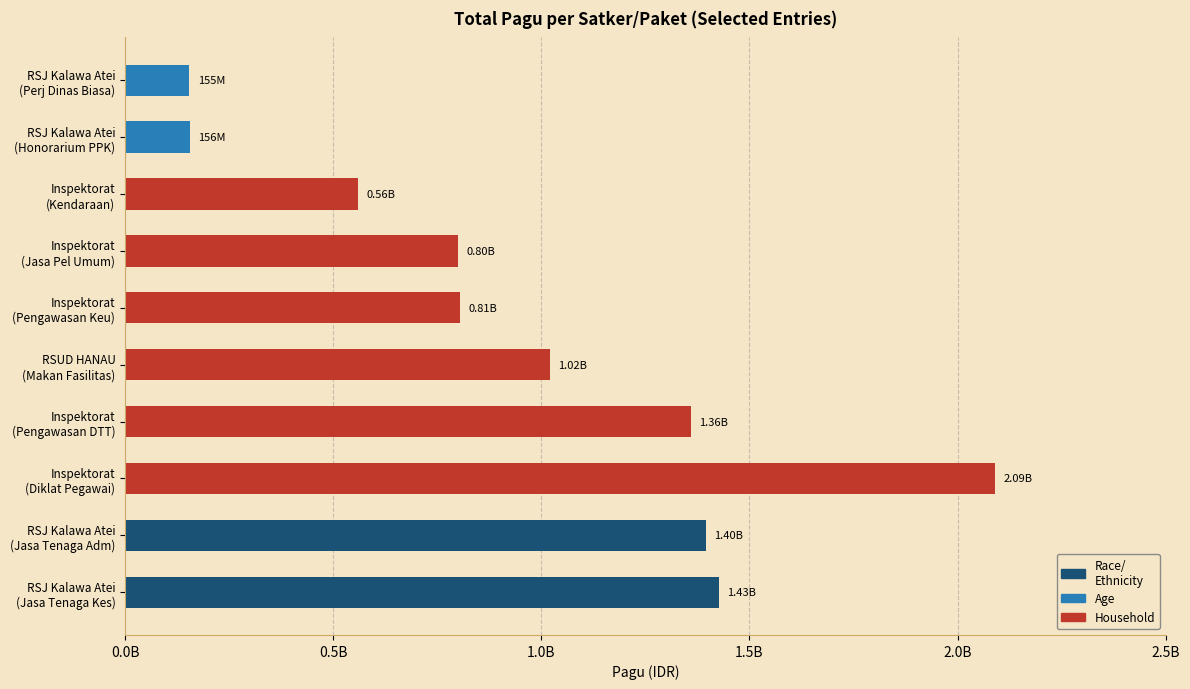

True or false: Household has a value of 1359650000 at Inspektorat (Pengawasan DTT).

True